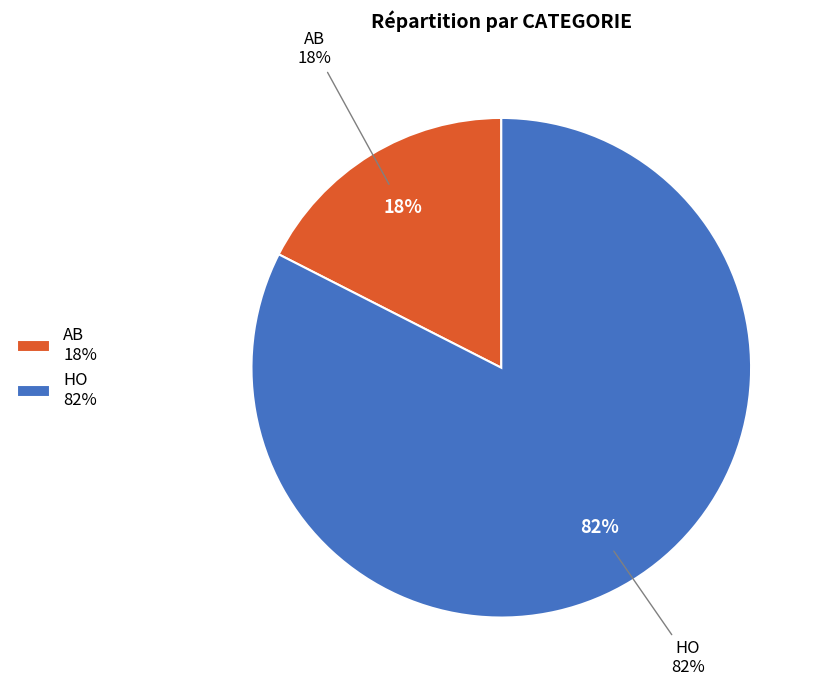

Rank the categories by value from lowest to highest.

AB, HO